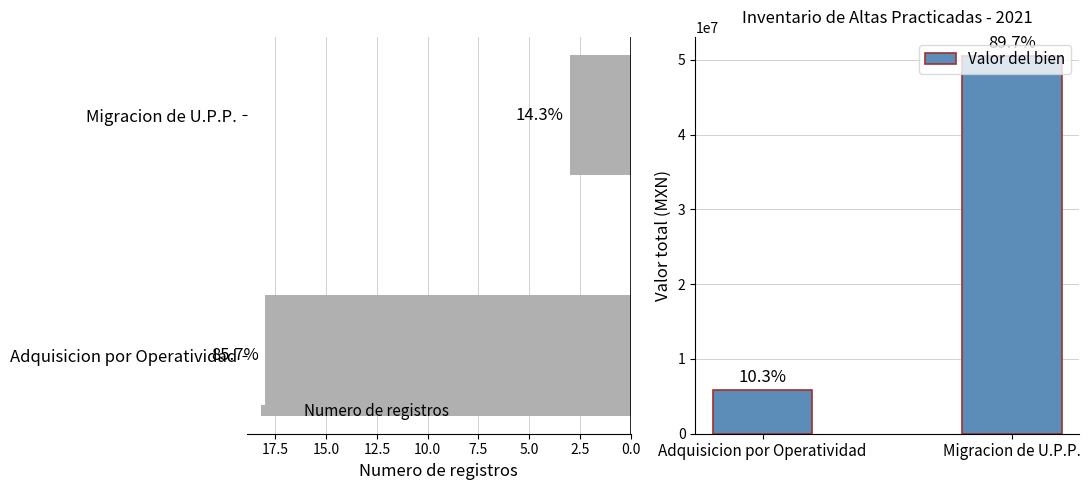

Is it true that Valor del bien equals 50531518.0 at Migracion de U.P.P.?

True